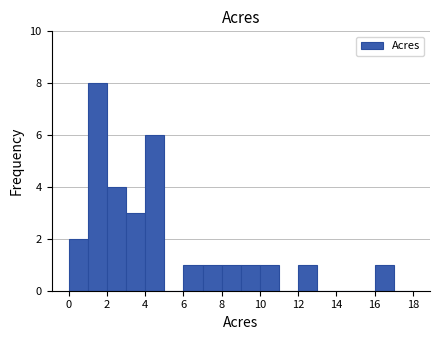

How tall is the bar that spans 7 to 8 on the x-axis? The values are not printed on the chart, so give them approximately, as read against the axis.

1